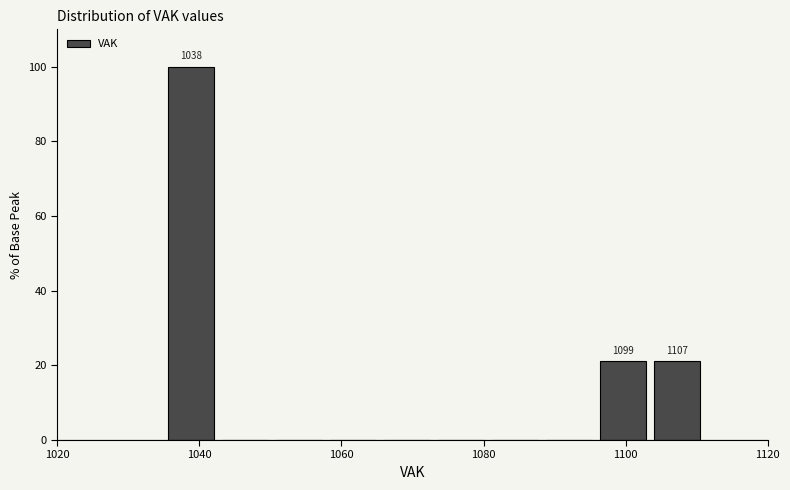

Read against the x-axis, roughly where is the centre of the tallest bar?

1038